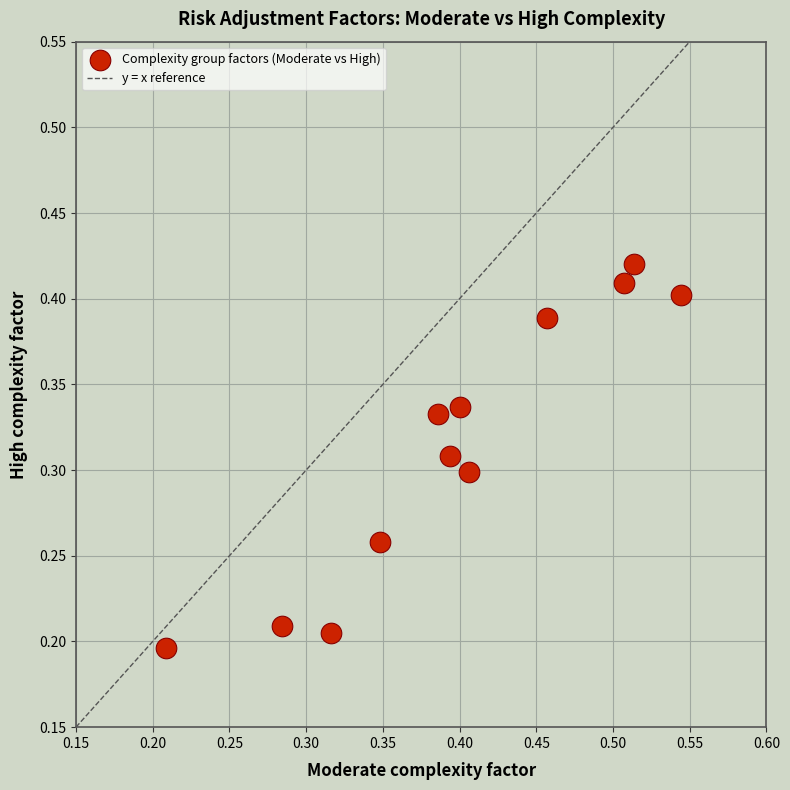

Count the number of points in this scatter plot.

12